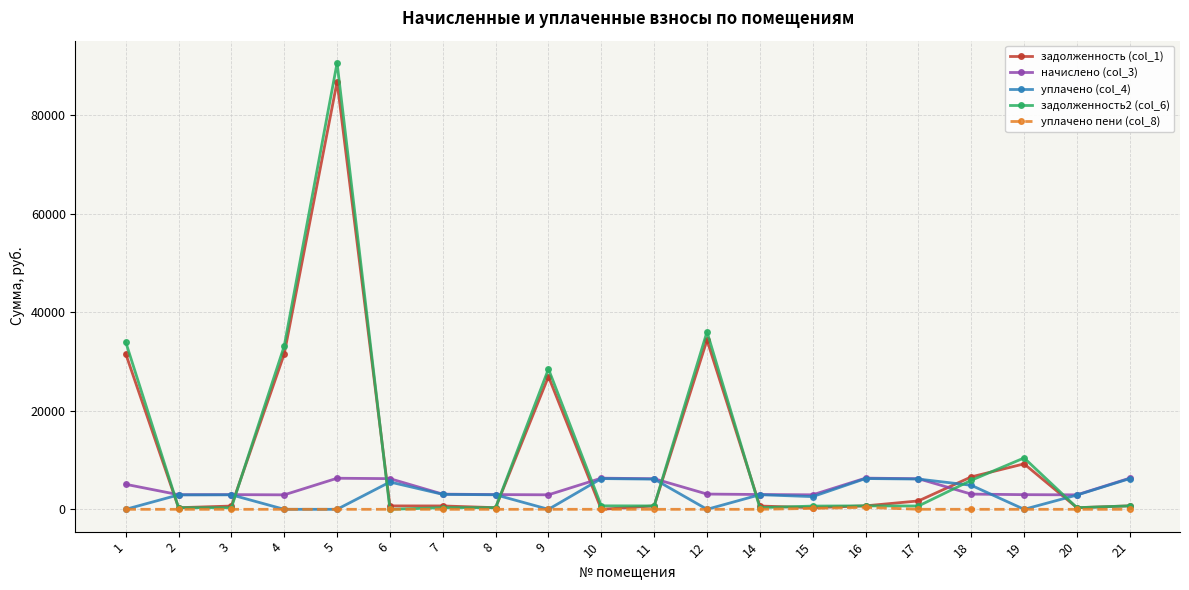

What is the difference between the maximum and second lowest values in the уплачено пени (col_8) series?

400.0